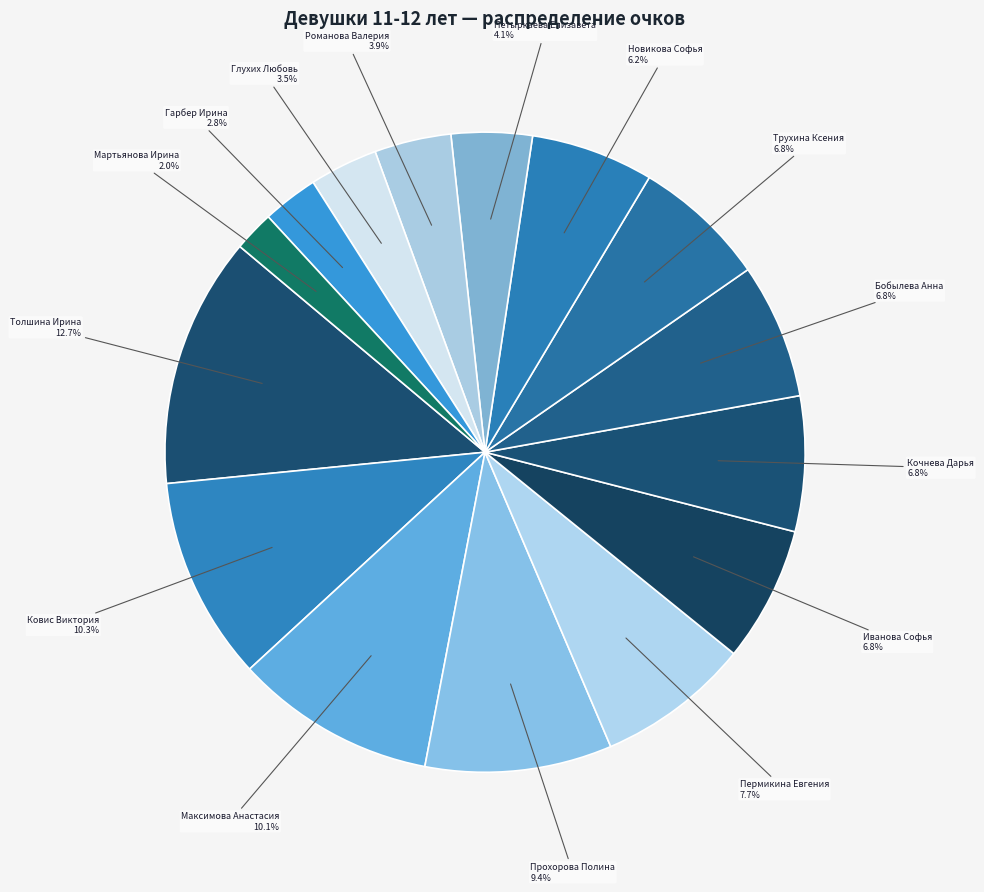

Which slice is the smallest?

Мартьянова Ирина